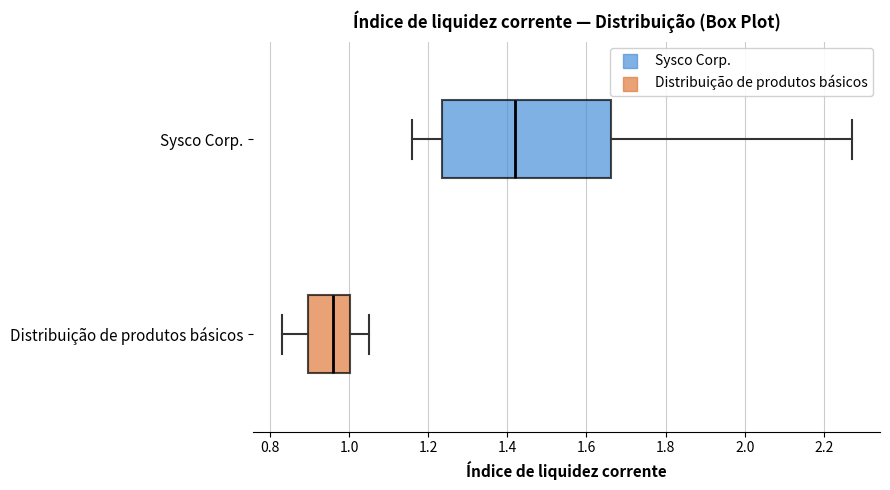

Which box's median line is the furthest to the left?

Distribuição de produtos básicos